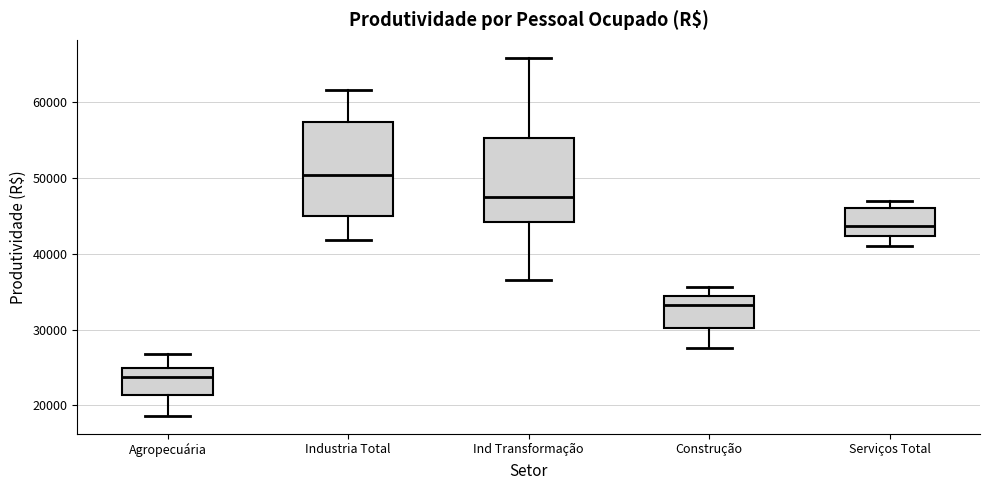

Which box's median line is the highest?

Industria Total